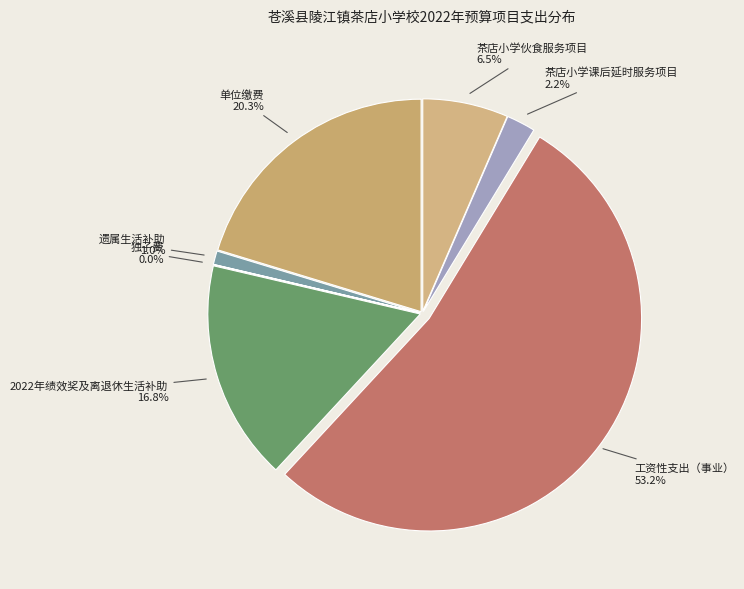

Approximately how many times larger is the value at 工资性支出（事业） compared to 遗属生活补助?

51.4